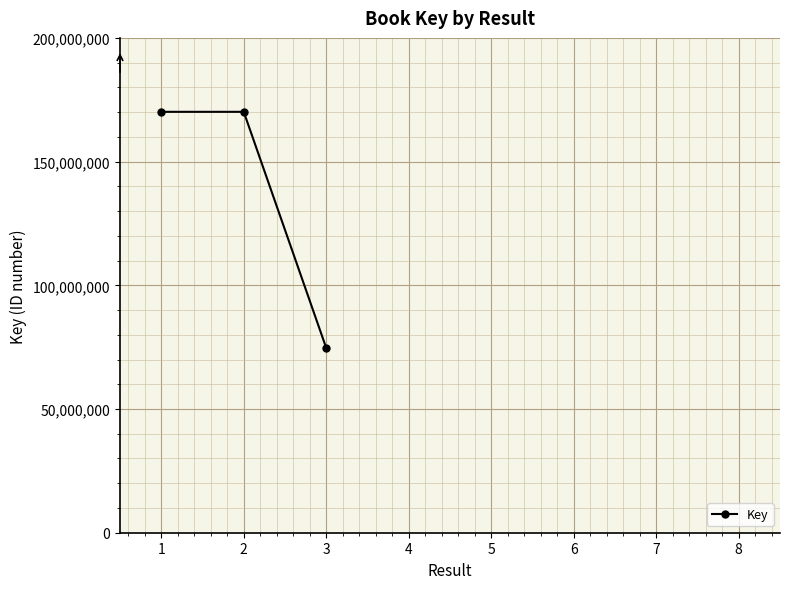

Approximately how many times larger is the value at 3 compared to 1?

0.4